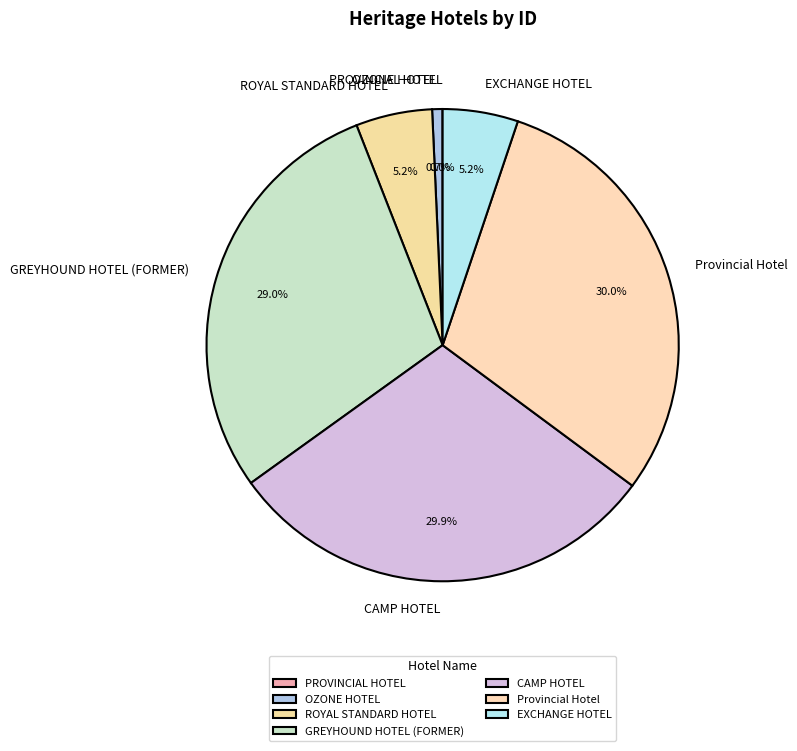

To the nearest percent, what portion does EXCHANGE HOTEL represent?

5%